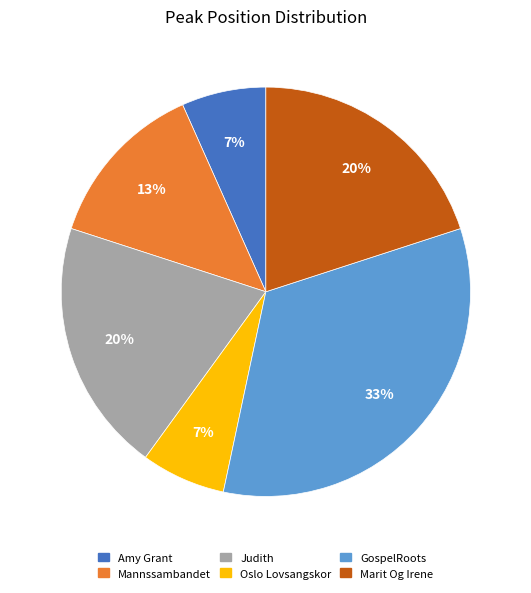

Which has a higher value, Oslo Lovsangskor or Judith?

Judith